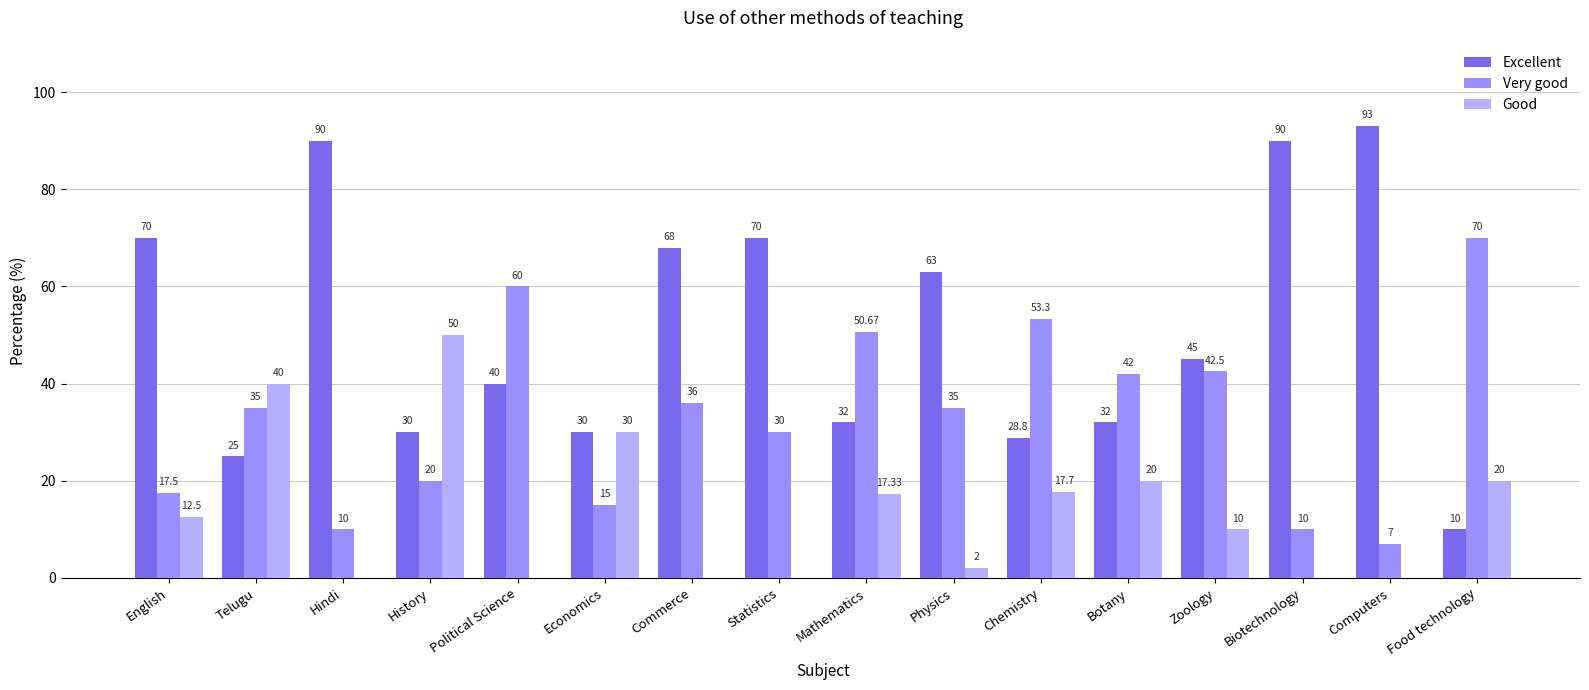

Reading left to right, what are all the values shown in this chart?

Excellent: English=70.0	Telugu=25.0	Hindi=90.0	History=30.0	Political Science=40.0	Economics=30.0	Commerce=68.0	Statistics=70.0	Mathematics=32.0	Physics=63.0	Chemistry=28.8	Botany=32.0	Zoology=45.0	Biotechnology=90.0	Computers=93.0	Food technology=10.0
Very good: English=17.5	Telugu=35.0	Hindi=10.0	History=20.0	Political Science=60.0	Economics=15.0	Commerce=36.0	Statistics=30.0	Mathematics=50.7	Physics=35.0	Chemistry=53.3	Botany=42.0	Zoology=42.5	Biotechnology=10.0	Computers=7.0	Food technology=70.0
Good: English=12.5	Telugu=40.0	Hindi=0.0	History=50.0	Political Science=0.0	Economics=30.0	Commerce=0.0	Statistics=0.0	Mathematics=17.3	Physics=2.0	Chemistry=17.7	Botany=20.0	Zoology=10.0	Biotechnology=0.0	Computers=0.0	Food technology=20.0